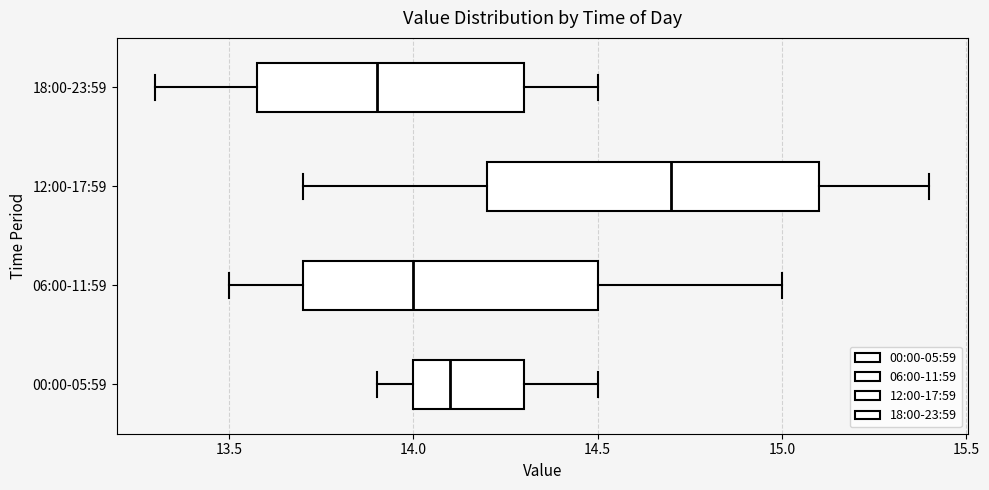

Which box is the widest, from its left edge to its right edge?

12:00-17:59